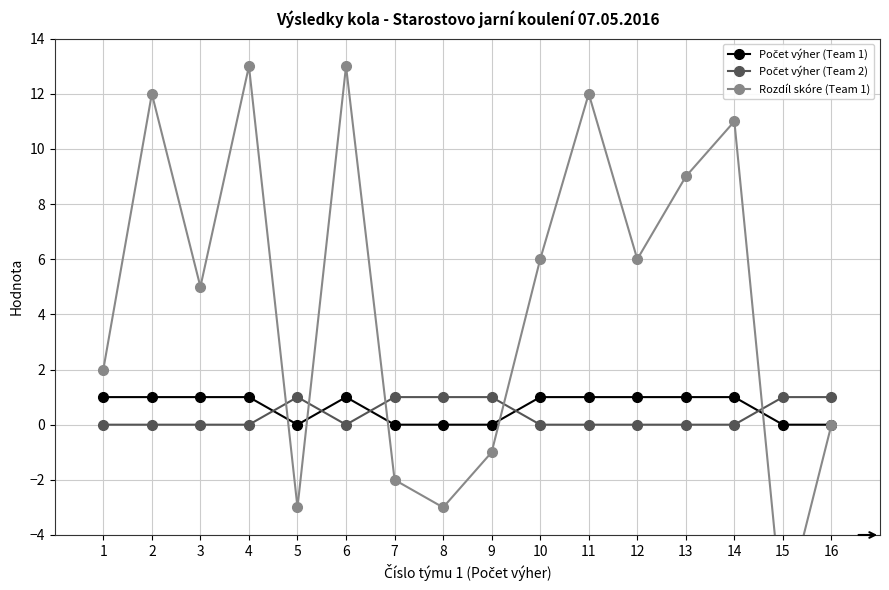

What is the total value across all series at 11?

13